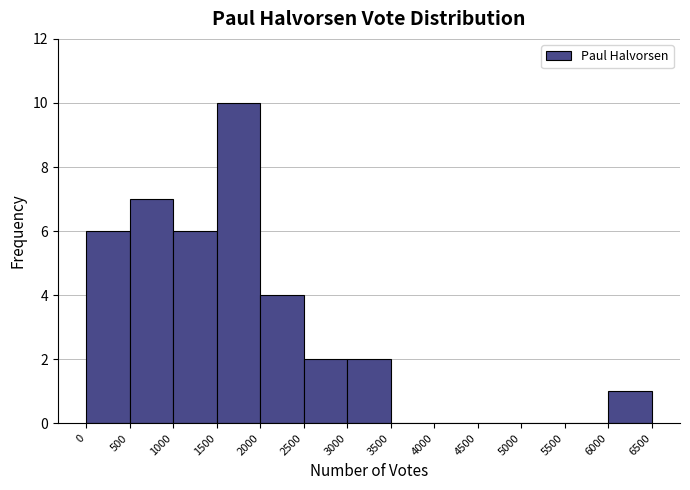

Reading left to right, transcribe this chart: for each bar, give the range it covers on the x-axis and its height. The values are not printed on the chart, so give them approximately, as read against the axis.

0 to 500: 6
500 to 1000: 7
1000 to 1500: 6
1500 to 2000: 10
2000 to 2500: 4
2500 to 3000: 2
3000 to 3500: 2
3500 to 4000: 0
4000 to 4500: 0
4500 to 5000: 0
5000 to 5500: 0
5500 to 6000: 0
6000 to 6500: 1